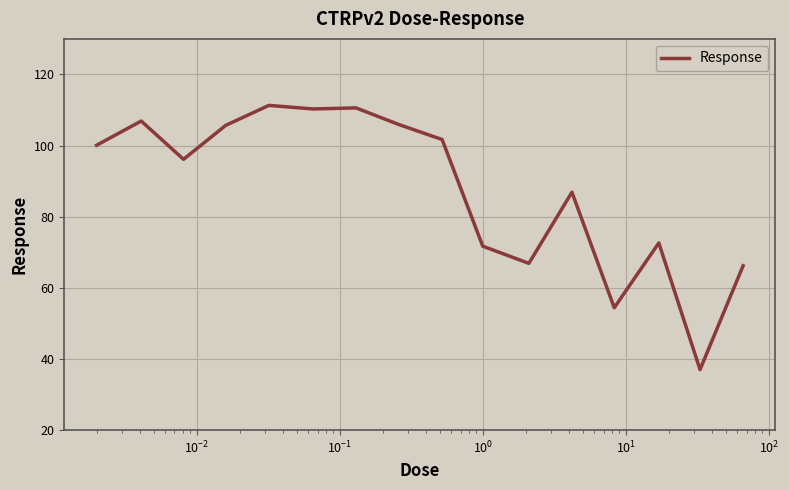

What is the smallest value displayed?

37.0